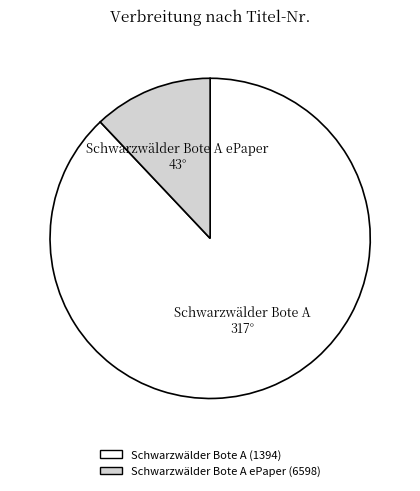

Which slice is the smallest?

Schwarzwälder Bote A ePaper (6598)